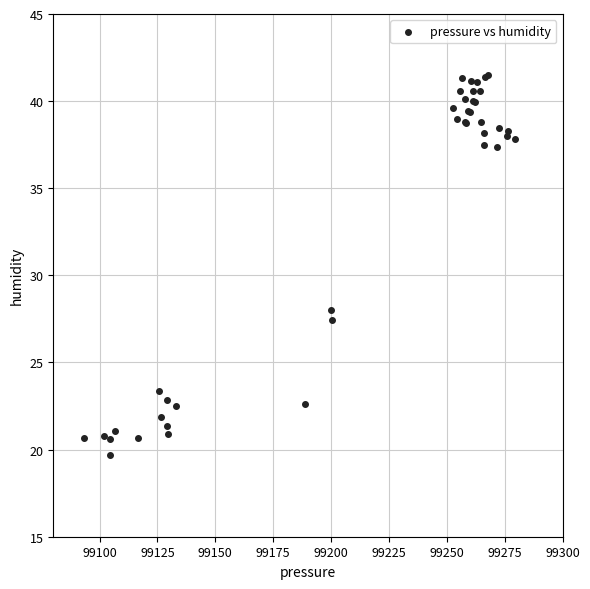

What Y value in the scatter plot is closest to 30?

28.0